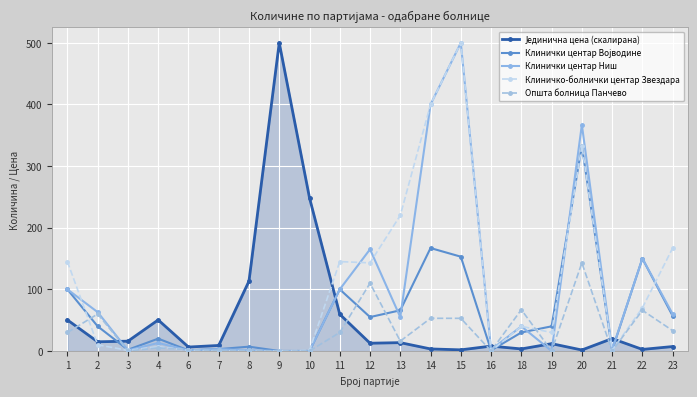

Where is Клинички центар Ниш nearest to the value 250?

12